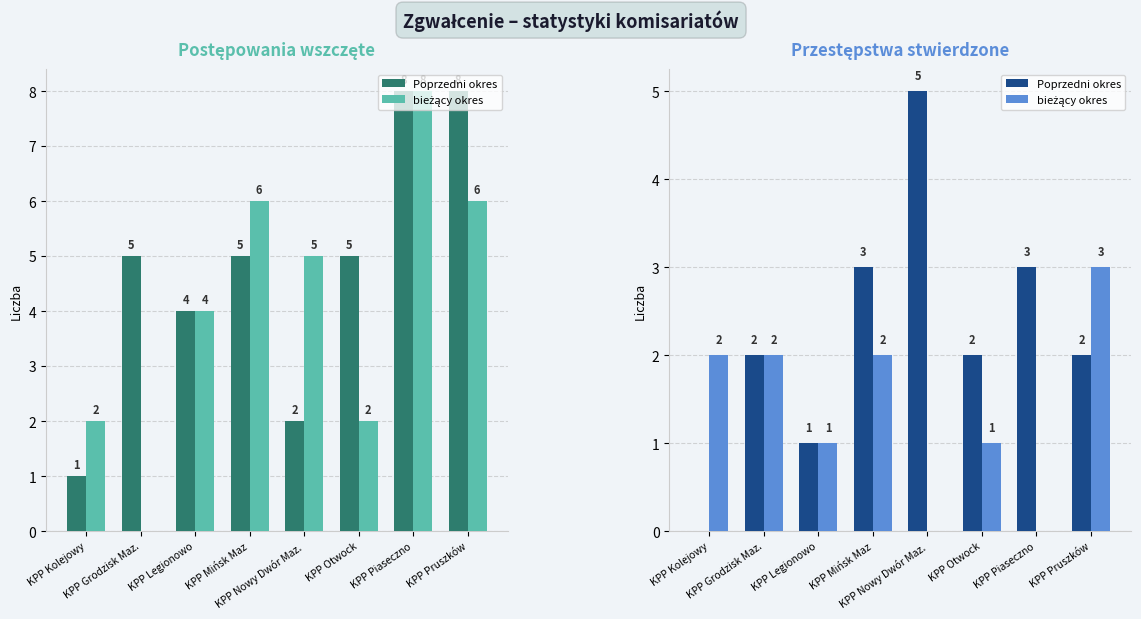

At which category is the sum across all series the highest?

KPP Mińsk Maz